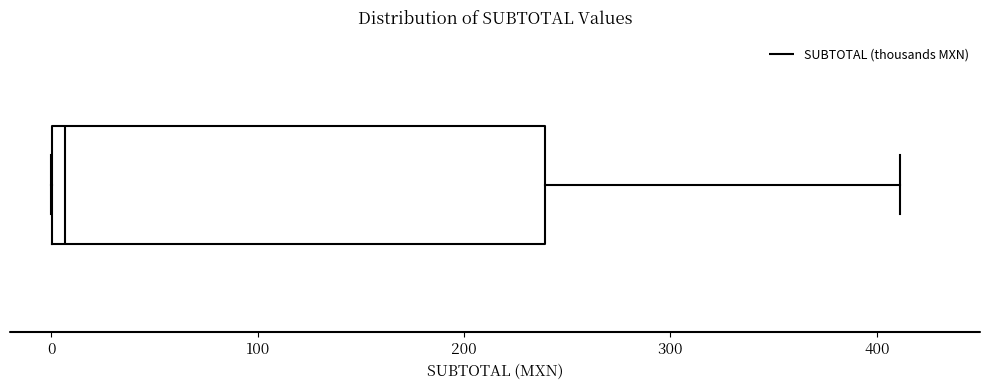

Where does the median line of the box sit on the x-axis? The values are not printed on the chart, so give them approximately, as read against the axis.

10